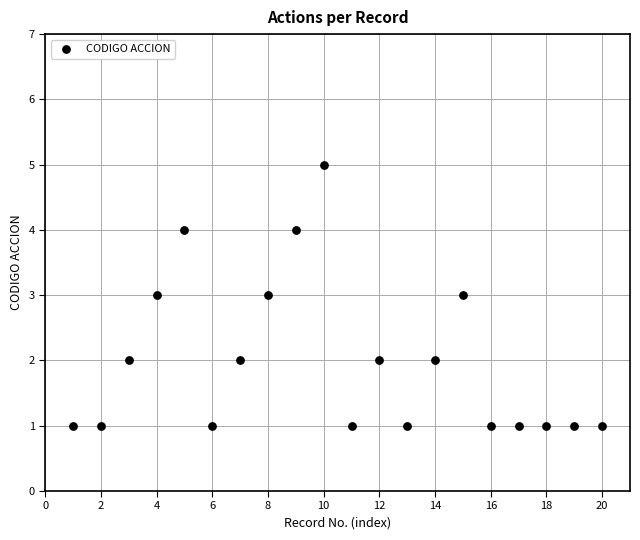

What is the range of X values (max minus min)?

19